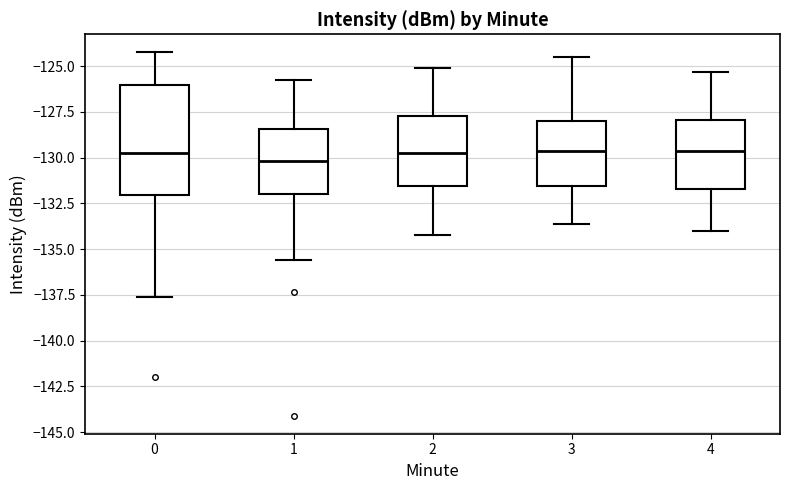

Reading left to right, transcribe this box plot: for each box, give where its median line is, the range the box spans, and where its two whiskers end, as read against the y-axis. The values are not printed on the chart, so give them approximately, as read against the axis.

0: median -129.5, box -132.0 to -126.0, whiskers -137.5 to -124.0
1: median -130.0, box -132.0 to -128.5, whiskers -135.5 to -125.5
2: median -129.5, box -131.5 to -127.5, whiskers -134.0 to -125.0
3: median -129.5, box -131.5 to -128.0, whiskers -133.5 to -124.5
4: median -129.5, box -131.5 to -128.0, whiskers -134.0 to -125.5